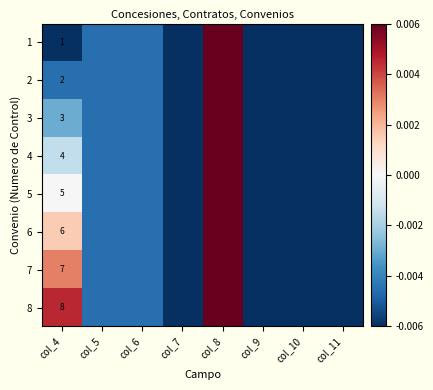

Is it true that 3 equals -0.0 at col_4?

False